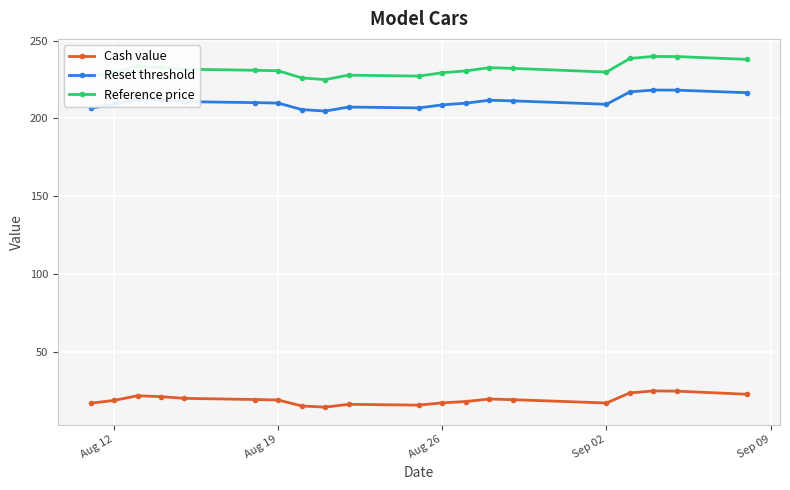

Does the chart display data point markers on the line(s)?

Yes